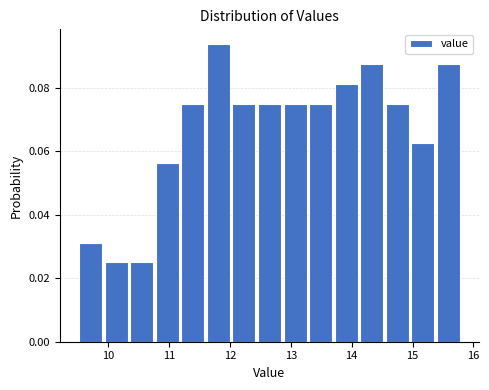

Over which range of the x-axis is the bar tallest?

11.60 to 12.02